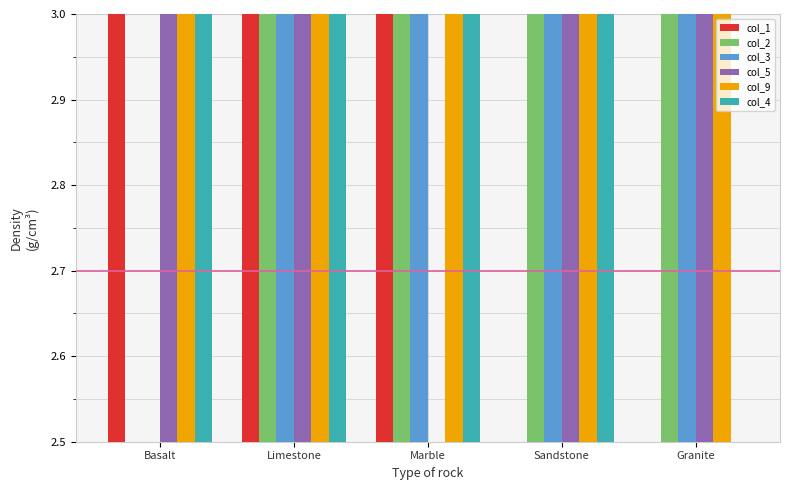

Rank the series by their maximum value, from lowest to highest.

col_5, col_1, col_2, col_3, col_9, col_4